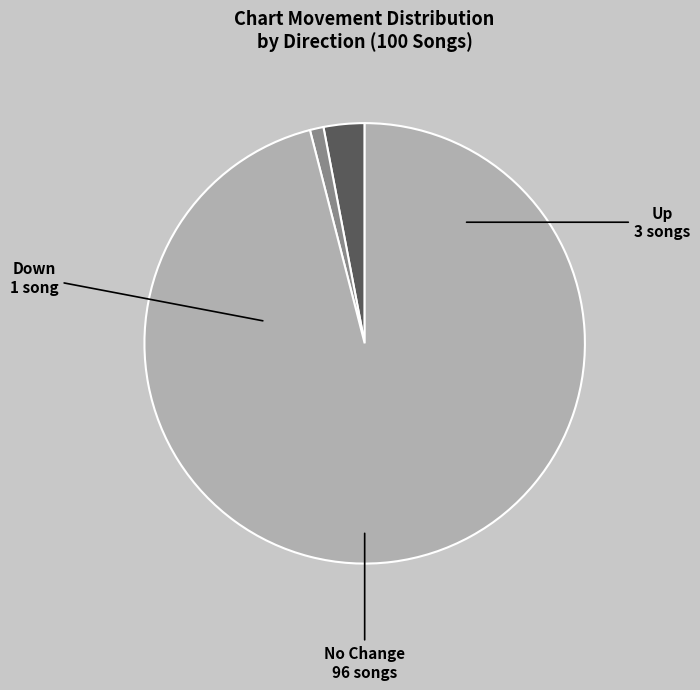

Is there any slice that represents more than half of the pie?

Yes